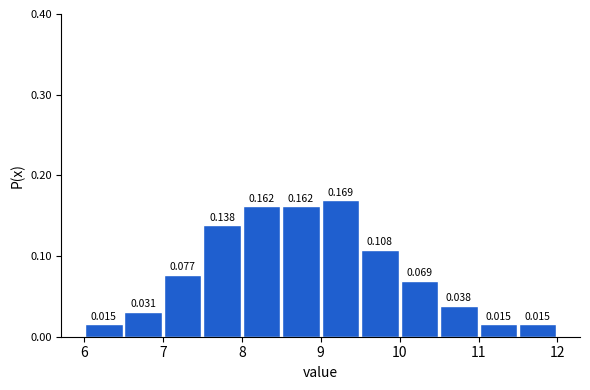

Reading left to right, transcribe this chart: for each bar, give the range it covers on the x-axis and its height.

6.0 to 6.5: 0.015
6.5 to 7.0: 0.031
7.0 to 7.5: 0.077
7.5 to 8.0: 0.138
8.0 to 8.5: 0.162
8.5 to 9.0: 0.162
9.0 to 9.5: 0.169
9.5 to 10.0: 0.108
10.0 to 10.5: 0.069
10.5 to 11.0: 0.038
11.0 to 11.5: 0.015
11.5 to 12.0: 0.015